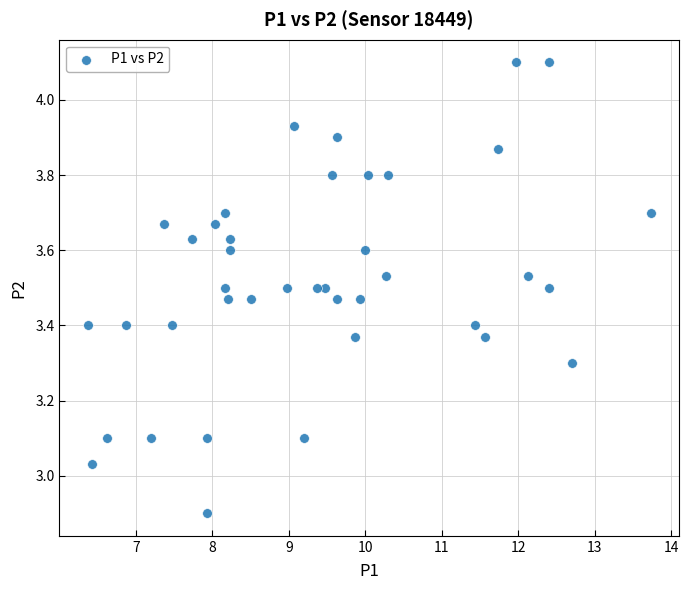

What is the range of Y values (max minus min)?

1.2